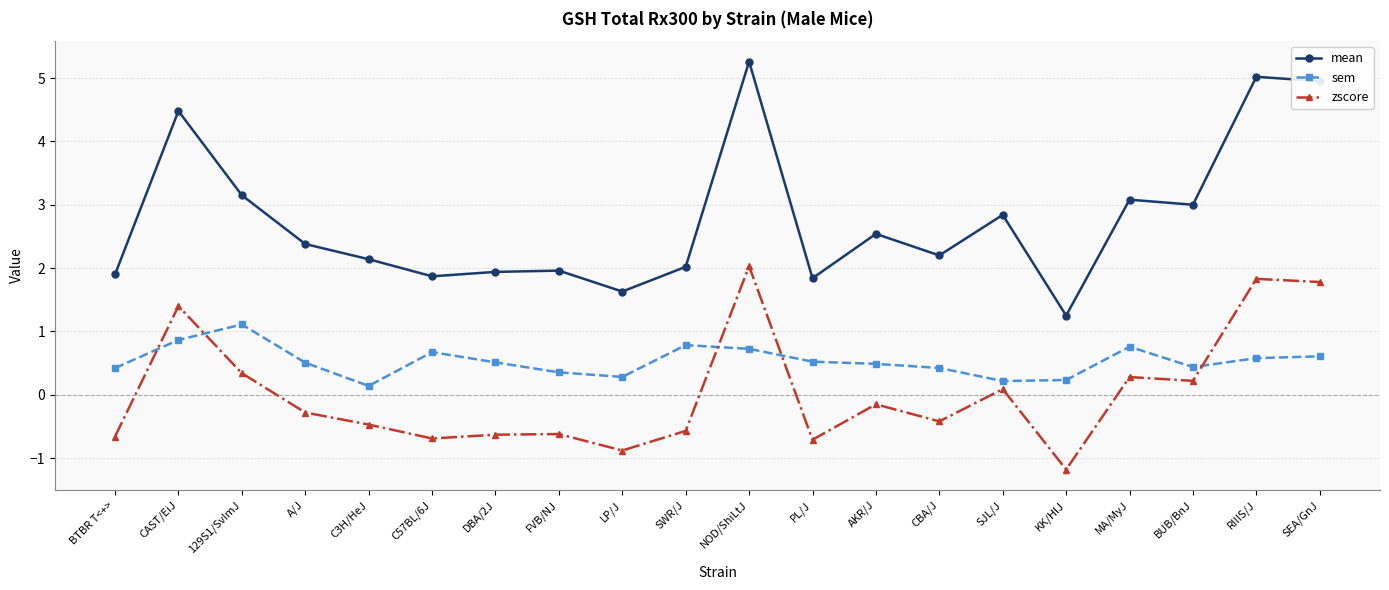

Count the number of categories in the chart.

20